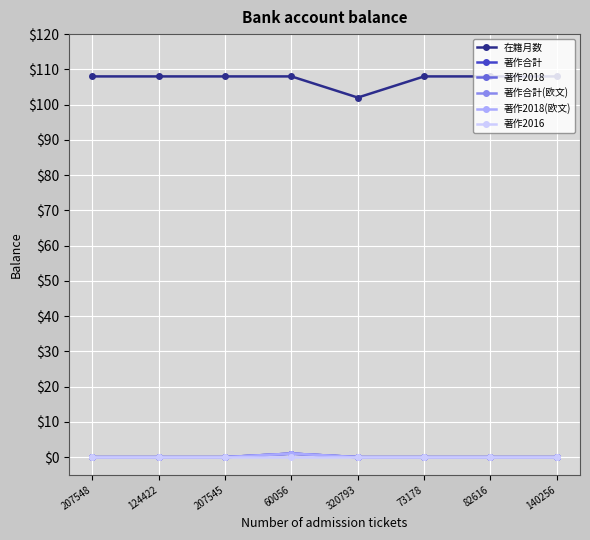

Between 207548 and 124422, which series saw the biggest shift?

在籍月数